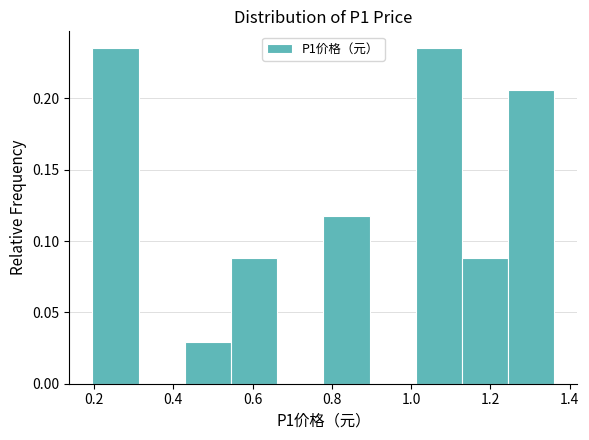

Reading left to right, transcribe this chart: for each bar, give the range it covers on the x-axis and its height. Neither the bar edges nor the heights are printed on the chart, so give them approximately, as read against the axes.

0.20 to 0.32: 0.235
0.32 to 0.42: 0
0.42 to 0.54: 0.030
0.54 to 0.66: 0.090
0.66 to 0.78: 0
0.78 to 0.90: 0.120
0.90 to 1.02: 0
1.02 to 1.12: 0.235
1.12 to 1.24: 0.090
1.24 to 1.36: 0.205